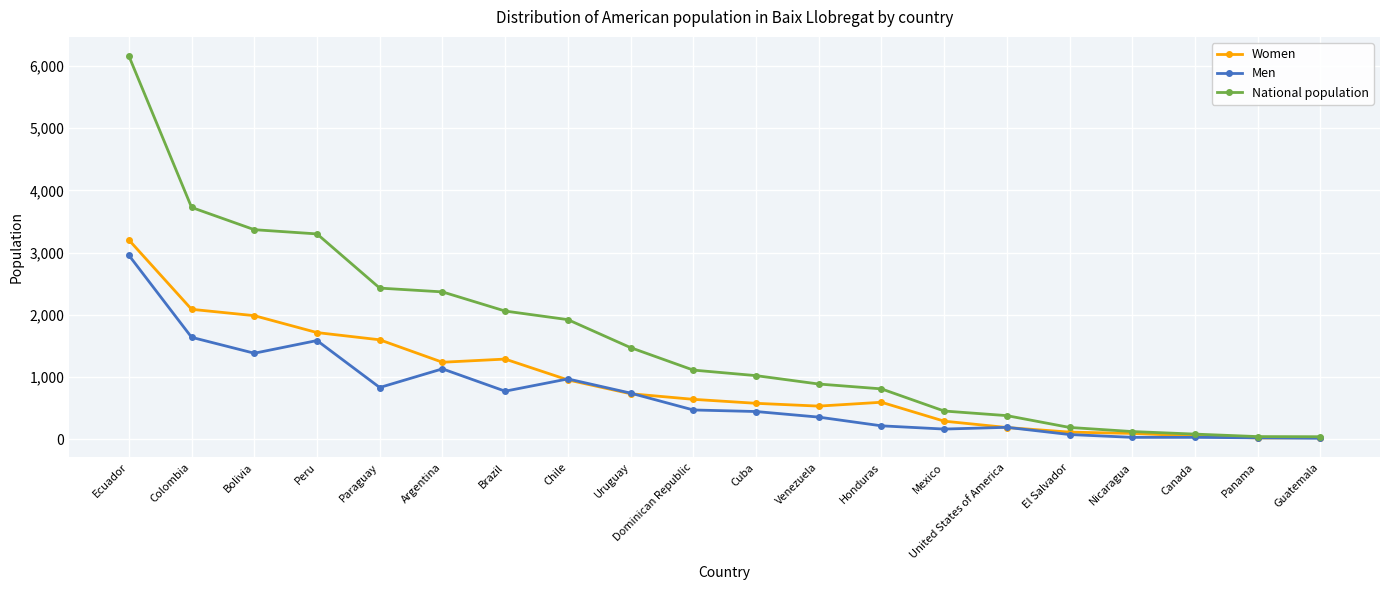

List the series in order of their overall mean, highest first.

National population, Women, Men